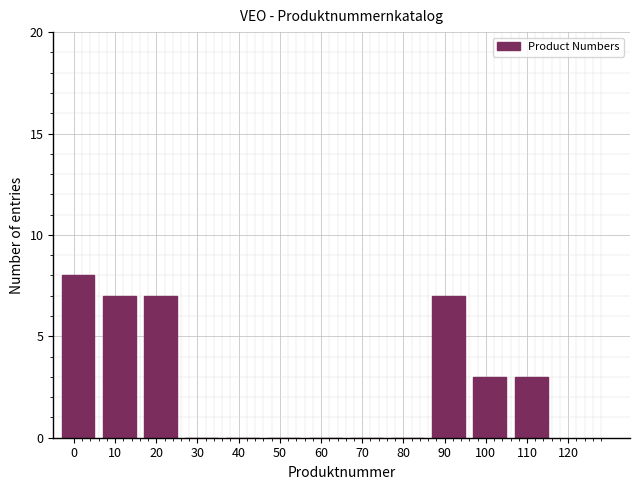

Reading right to left, what are all the values shown in this chart?

110=3	100=3	90=7	80=0	70=0	60=0	50=0	40=0	30=0	20=7	10=7	0=8